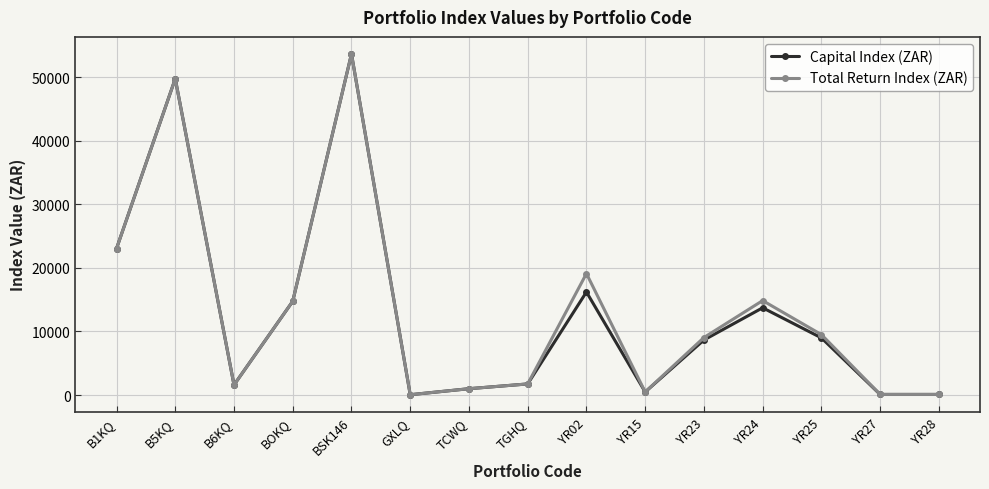

True or false: Total Return Index (ZAR) has more than 1 points higher than both neighbors.

True